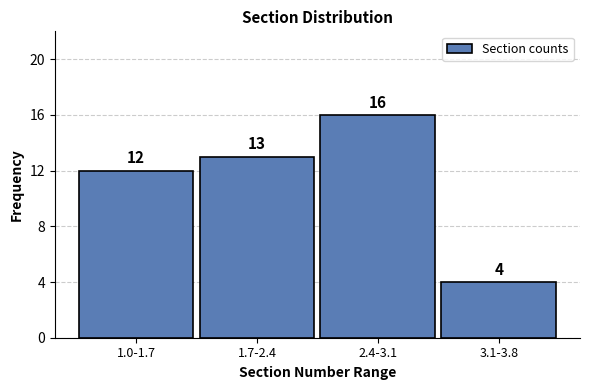

Reading left to right, list all the values displayed in this chart.

1.0-1.7=12	1.7-2.4=13	2.4-3.1=16	3.1-3.8=4